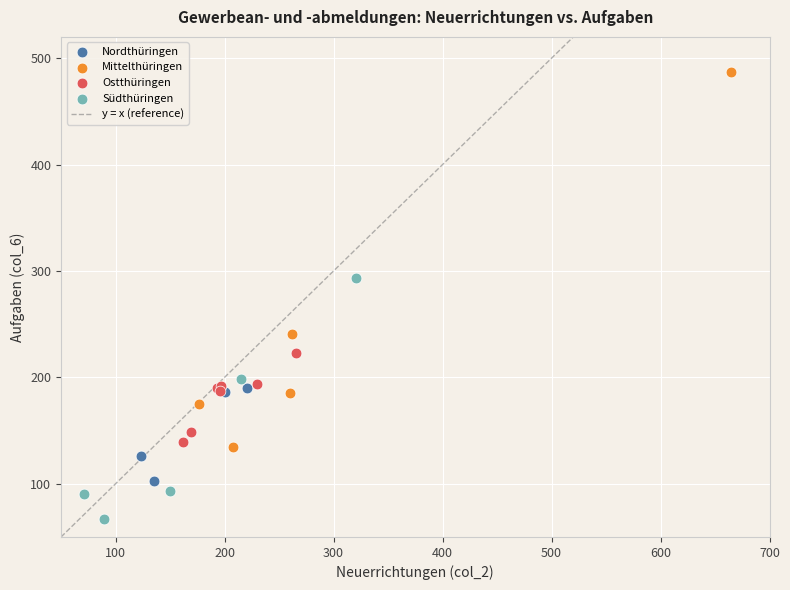

Which series has the widest spread of Y values?

Mittelthüringen